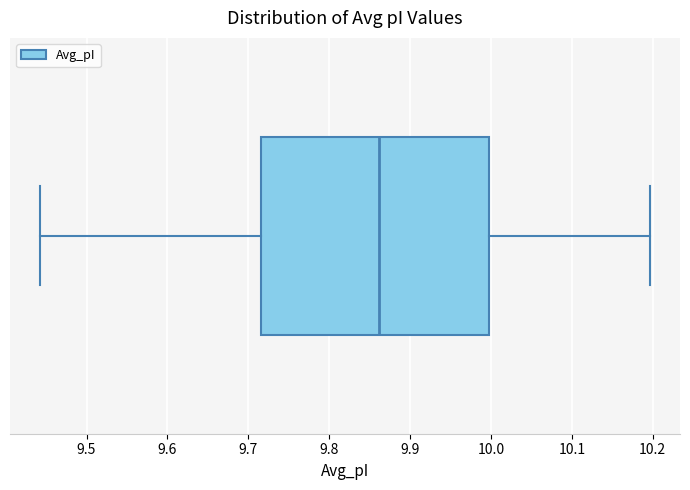

Transcribe this box plot: give where the median line is, the range the box spans, and where the two whiskers end, as read against the x-axis. The values are not printed on the chart, so give them approximately, as read against the axis.

median 9.86, box 9.72 to 10.00, whiskers 9.44 to 10.20